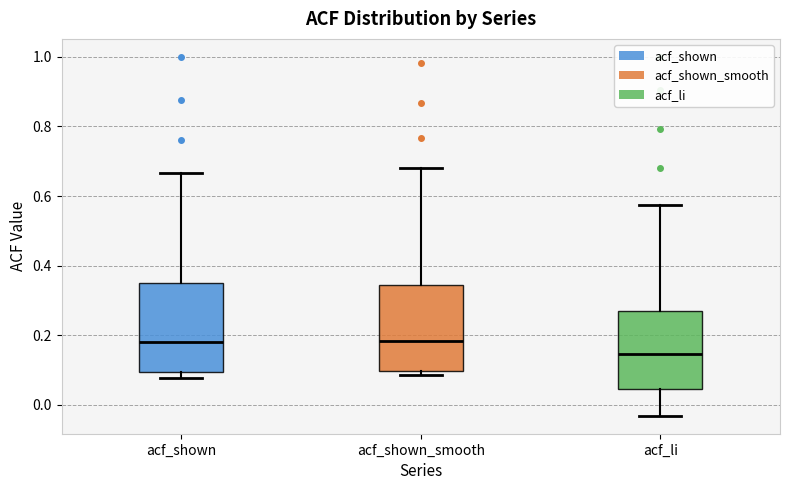

Reading left to right, read every box against the y-axis: the position of its median line, the range the box covers, and the ends of its whiskers. The values are not printed on the chart, so give them approximately, as read against the axis.

acf_shown: median 0.18, box 0.10 to 0.36, whiskers 0.08 to 0.66
acf_shown_smooth: median 0.18, box 0.10 to 0.34, whiskers 0.08 to 0.68
acf_li: median 0.14, box 0.04 to 0.26, whiskers -0.04 to 0.58